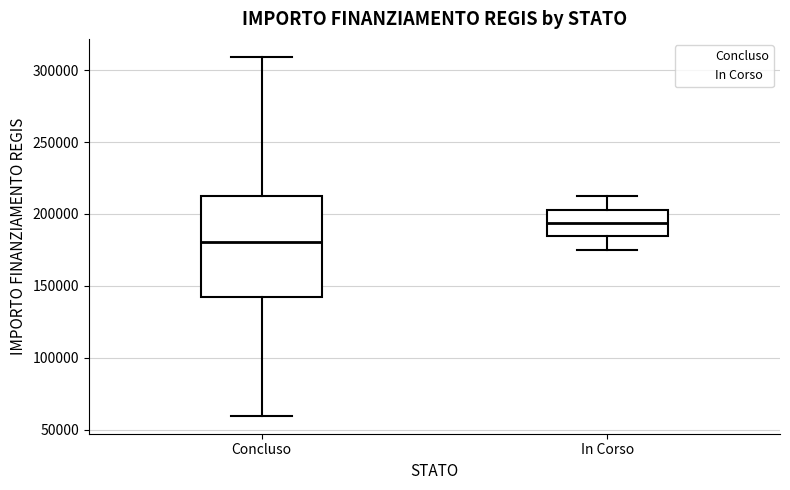

Reading left to right, read every box against the y-axis: the position of its median line, the range the box covers, and the ends of its whiskers. The values are not printed on the chart, so give them approximately, as read against the axis.

Concluso: median 180000, box 145000 to 210000, whiskers 60000 to 310000
In Corso: median 195000, box 185000 to 205000, whiskers 175000 to 210000